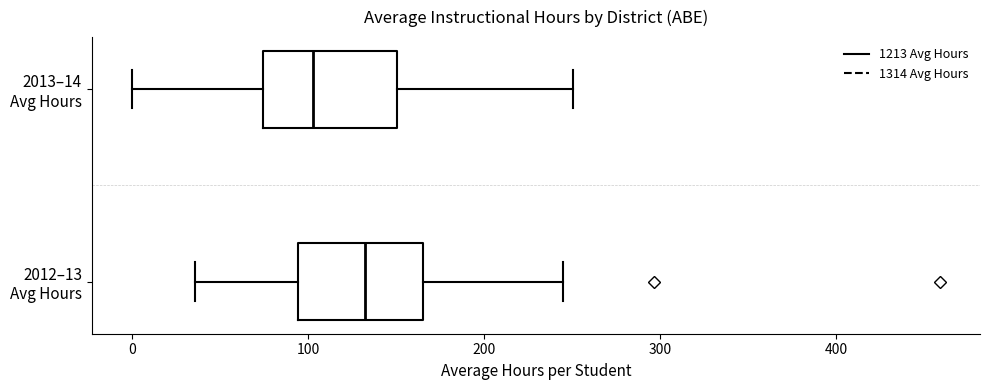

Which box's median line is the furthest to the right?

2012–13 Avg Hours